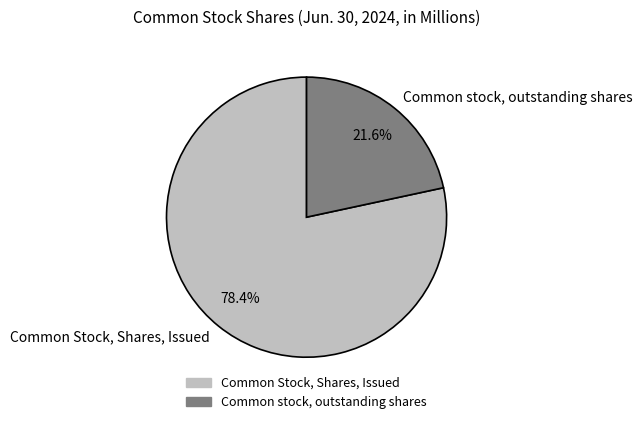

Rank the categories by value from highest to lowest.

Common Stock, Shares, Issued, Common stock, outstanding shares